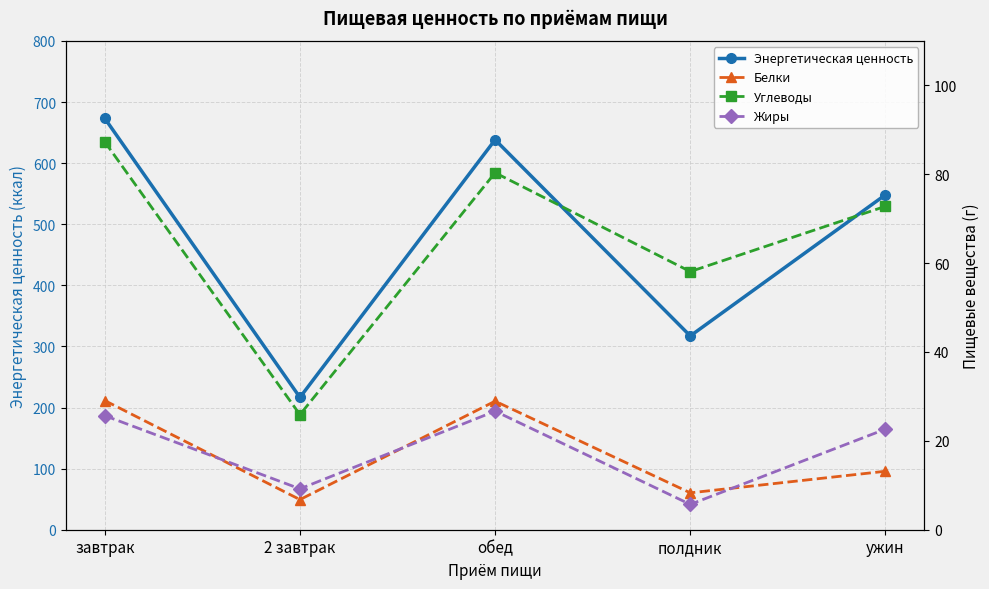

What is the minimum value for Углеводы?

25.9